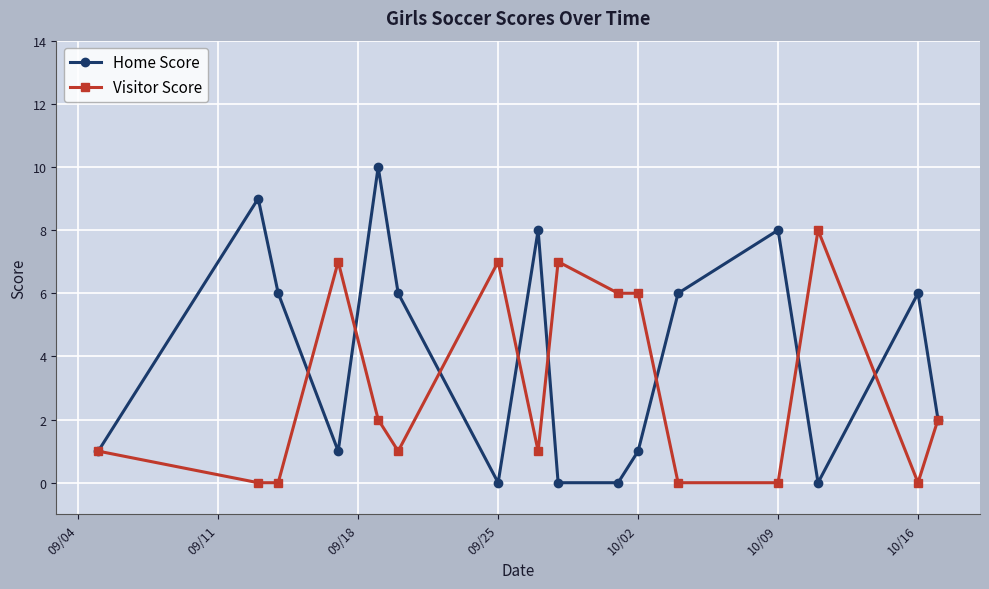

Which series has the largest total across all categories?

Home Score